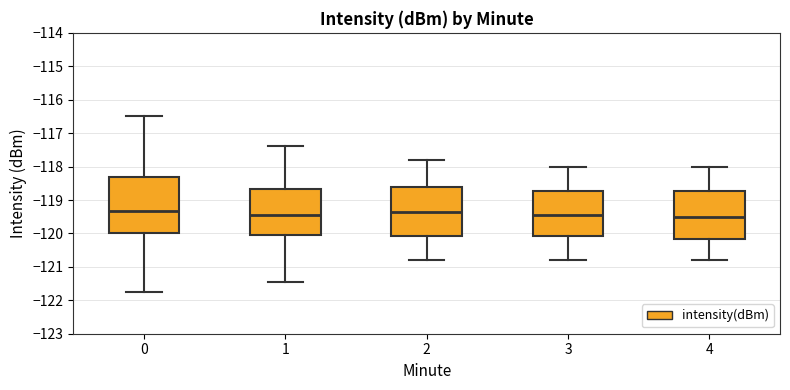

Reading left to right, read every box against the y-axis: the position of its median line, the range the box covers, and the ends of its whiskers. The values are not printed on the chart, so give them approximately, as read against the axis.

0: median -119.3, box -120.0 to -118.3, whiskers -121.7 to -116.5
1: median -119.4, box -120.0 to -118.7, whiskers -121.5 to -117.4
2: median -119.3, box -120.1 to -118.6, whiskers -120.8 to -117.8
3: median -119.4, box -120.1 to -118.7, whiskers -120.8 to -118.0
4: median -119.5, box -120.2 to -118.7, whiskers -120.8 to -118.0